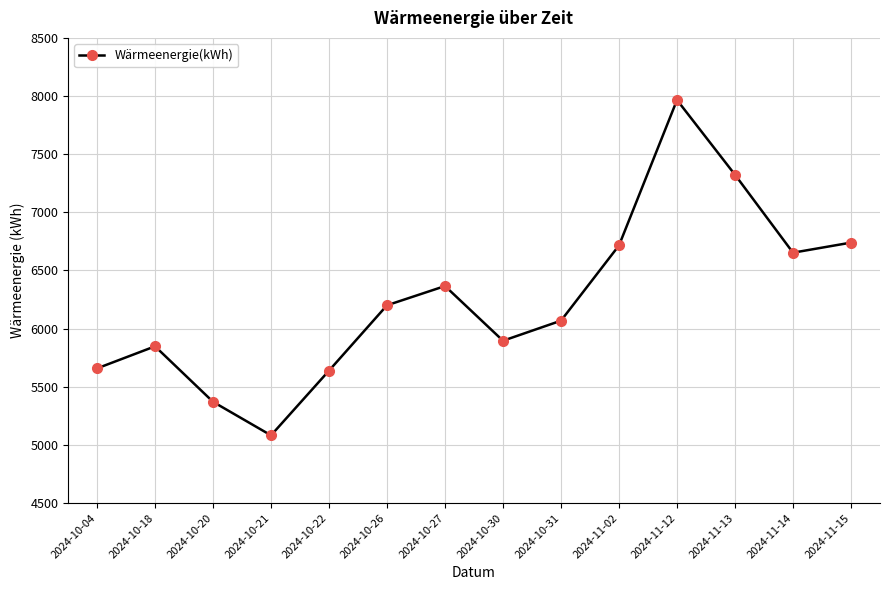

Does the chart display data point markers on the line(s)?

Yes